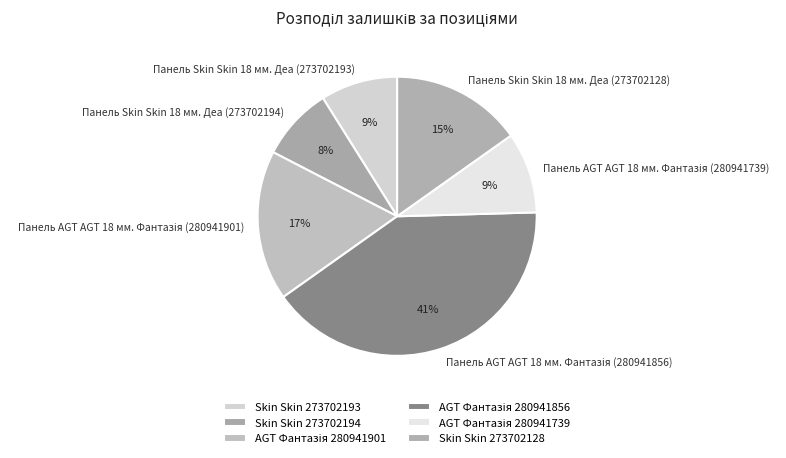

True or false: Панель Skin Skin 18 мм. Деа (273702128) accounts for 27% of the total.

False